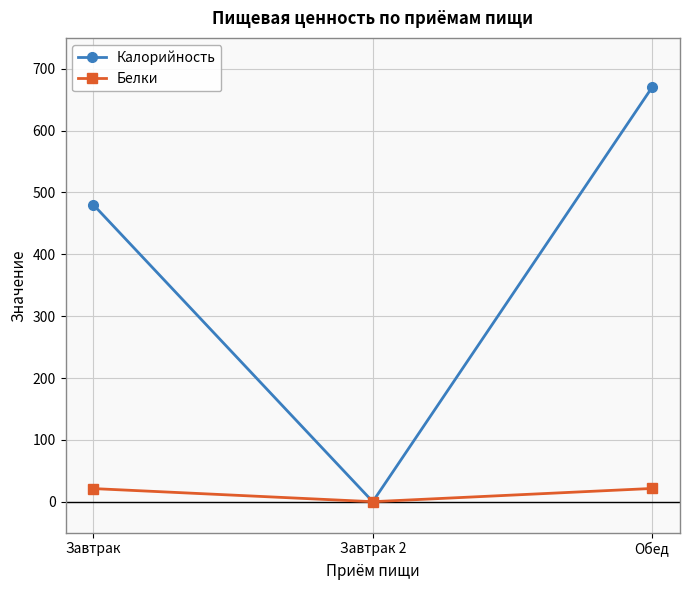

What is the difference between the maximum and minimum values in the Белки series?

21.4